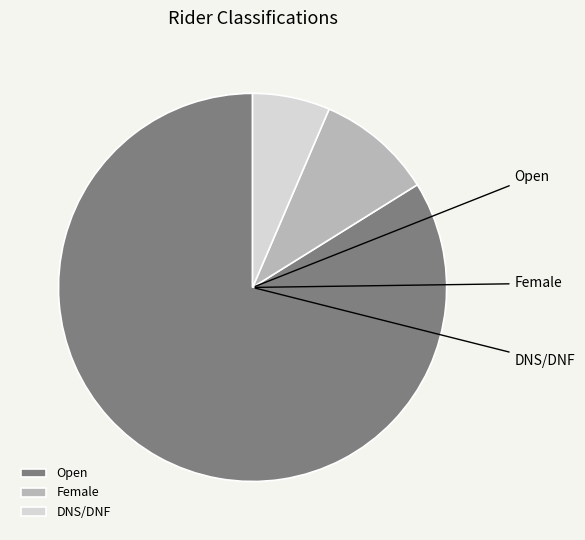

How many slices are in this pie chart?

3